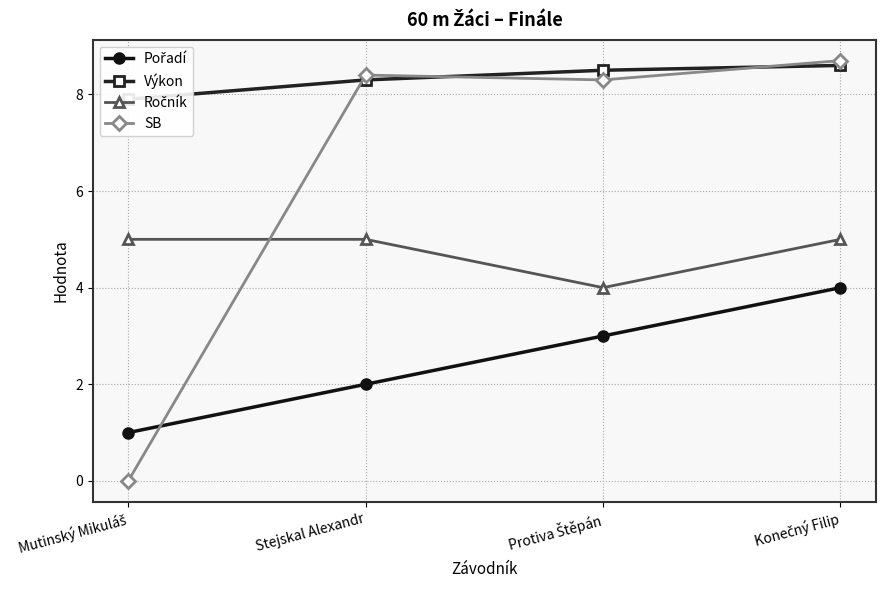

True or false: Výkon and Pořadí cross at least once.

False